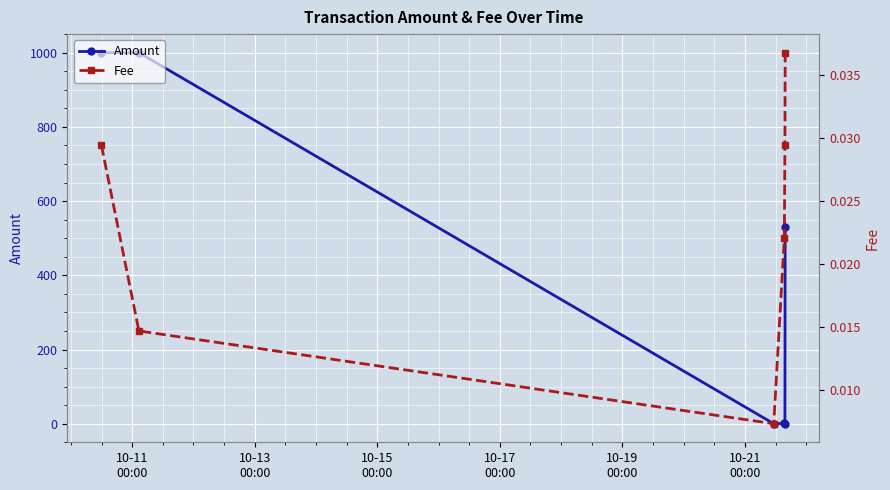

What is the total value across all series at 10-11
00:00?

1000.0